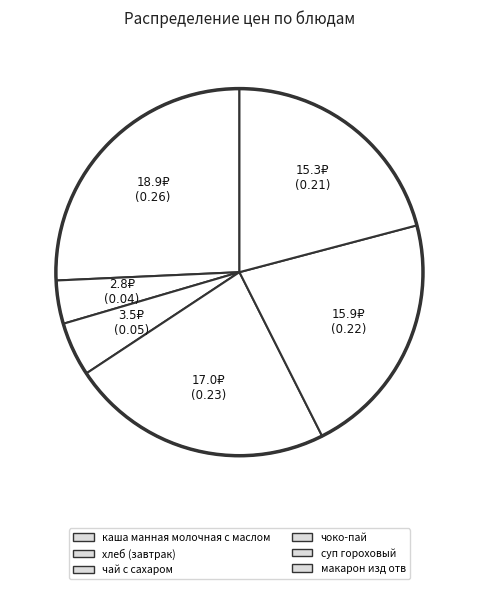

How many slices are in this pie chart?

6